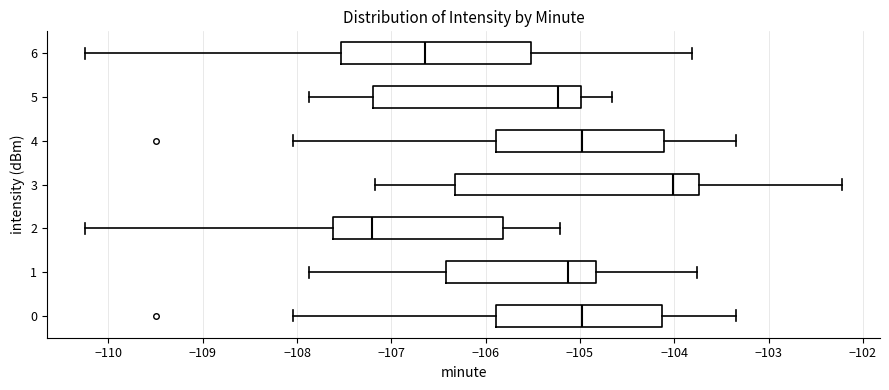

Reading bottom to top, read every box against the x-axis: the position of its median line, the range the box covers, and the ends of its whiskers. The values are not printed on the chart, so give them approximately, as read against the axis.

0: median -105.0, box -105.9 to -104.1, whiskers -108.0 to -103.3
1: median -105.1, box -106.4 to -104.8, whiskers -107.9 to -103.8
2: median -107.2, box -107.6 to -105.8, whiskers -110.2 to -105.2
3: median -104.0, box -106.3 to -103.7, whiskers -107.2 to -102.2
4: median -105.0, box -105.9 to -104.1, whiskers -108.0 to -103.3
5: median -105.2, box -107.2 to -105.0, whiskers -107.9 to -104.7
6: median -106.6, box -107.5 to -105.5, whiskers -110.2 to -103.8